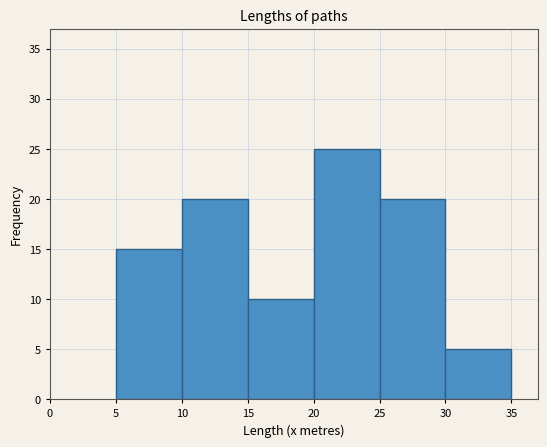

Which range on the x-axis has the tallest bar?

20 to 25